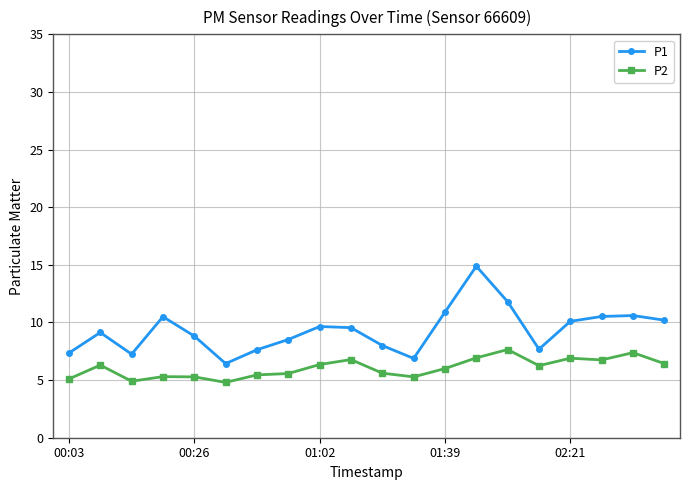

List the series in order of their peak value, lowest first.

P2, P1